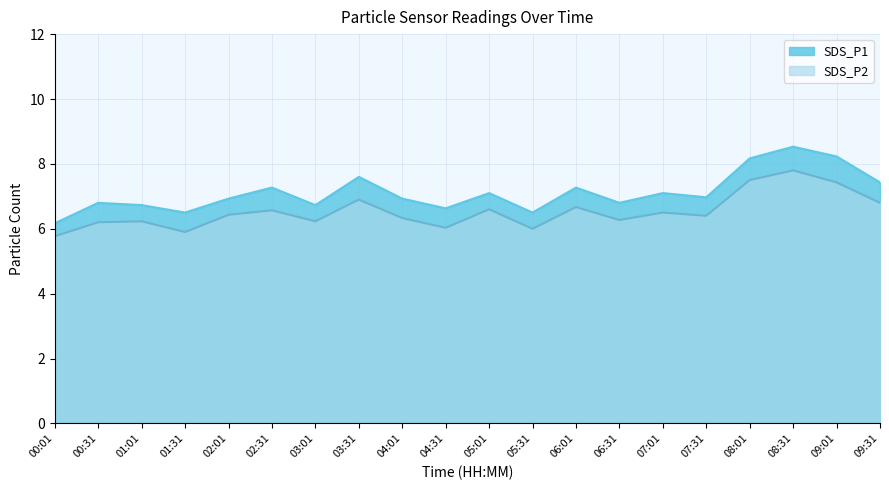

True or false: SDS_P1 and SDS_P2 cross at least once.

False